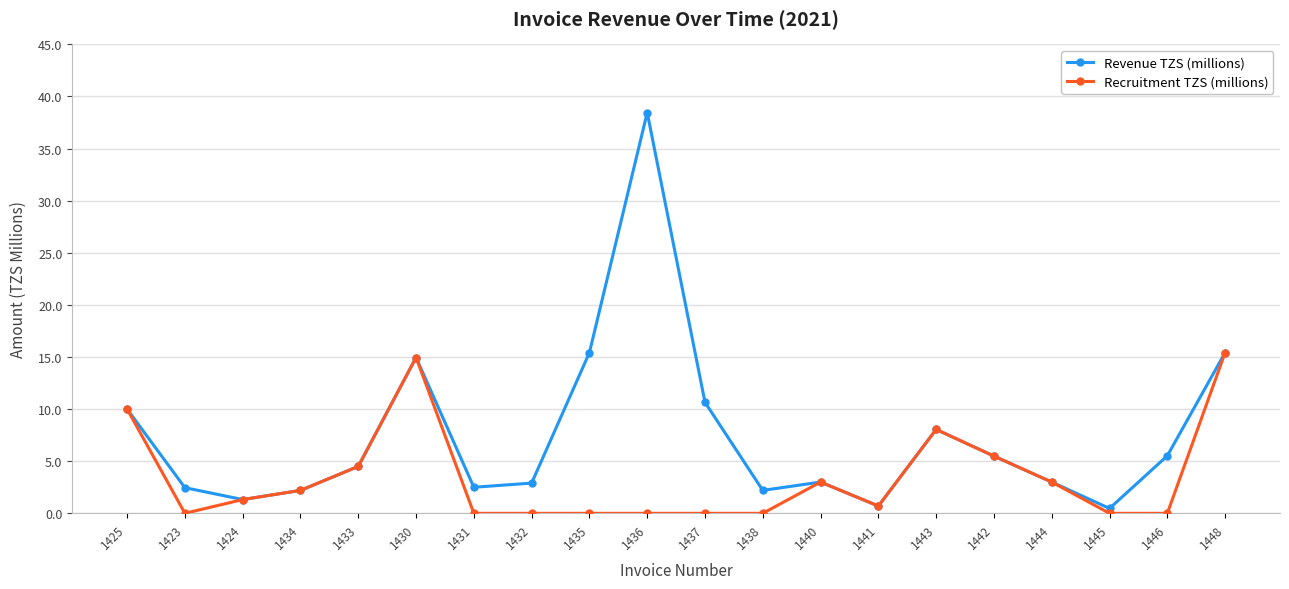

The Revenue TZS (millions) series shows 5.5 at 1442. True or false?

True